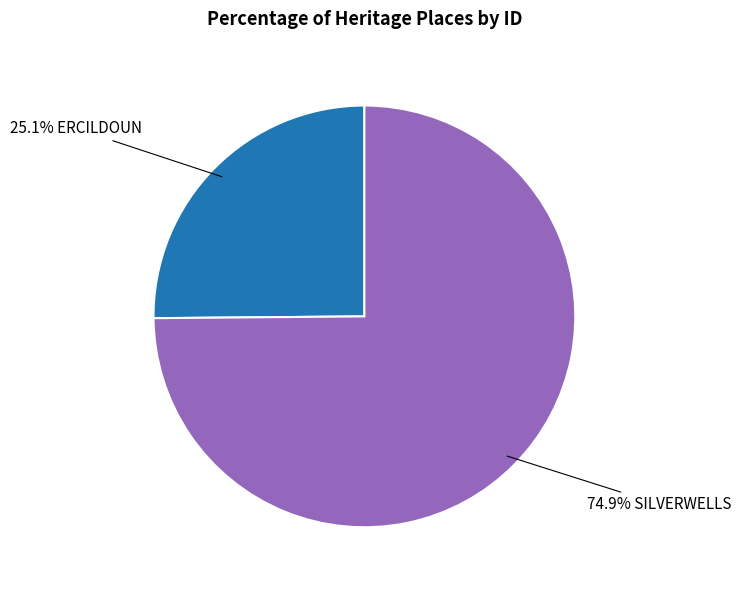

How many slices are in this pie chart?

2